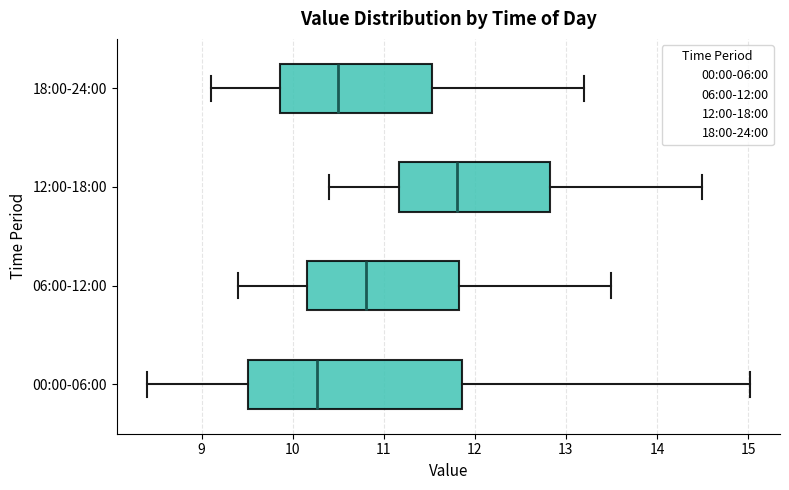

Where is the left edge of the box for 12:00-18:00 on the x-axis? The values are not printed on the chart, so give them approximately, as read against the axis.

11.2